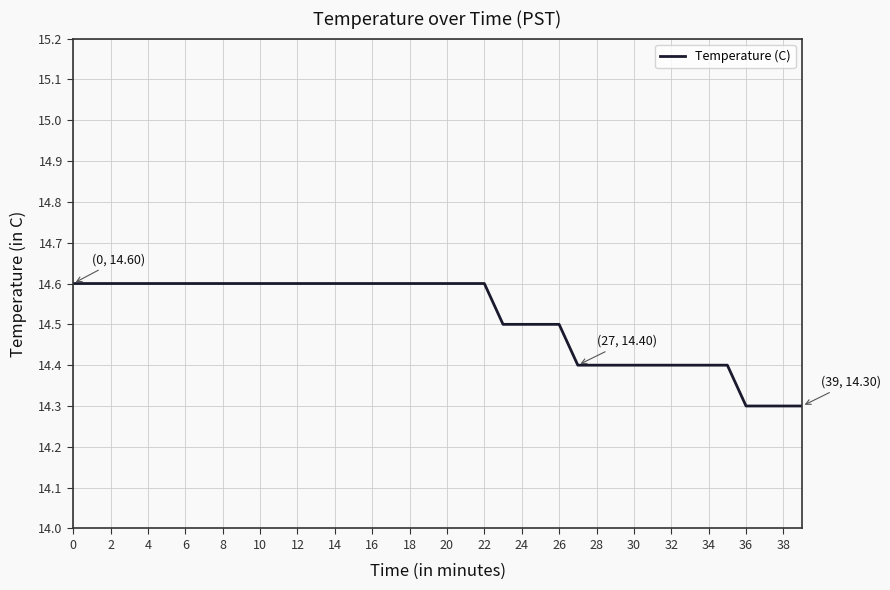

What is the minimum value shown in the chart?

14.3